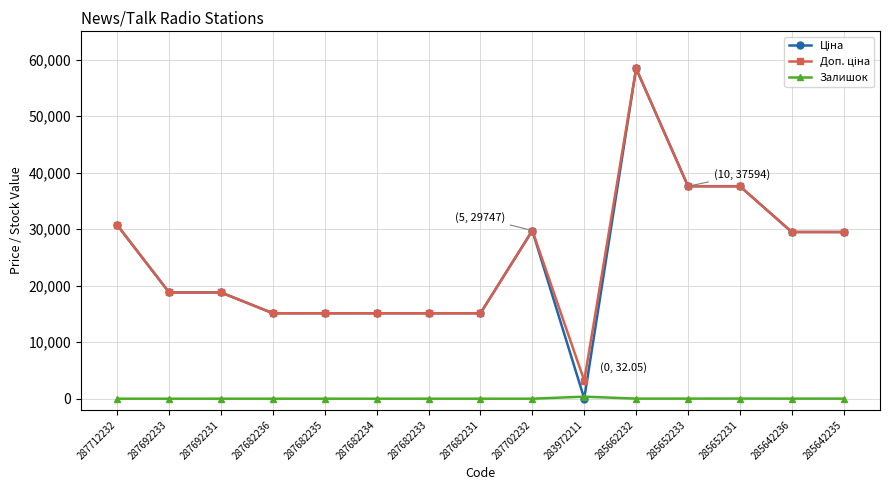

At which category is the sum across all series the highest?

285662232